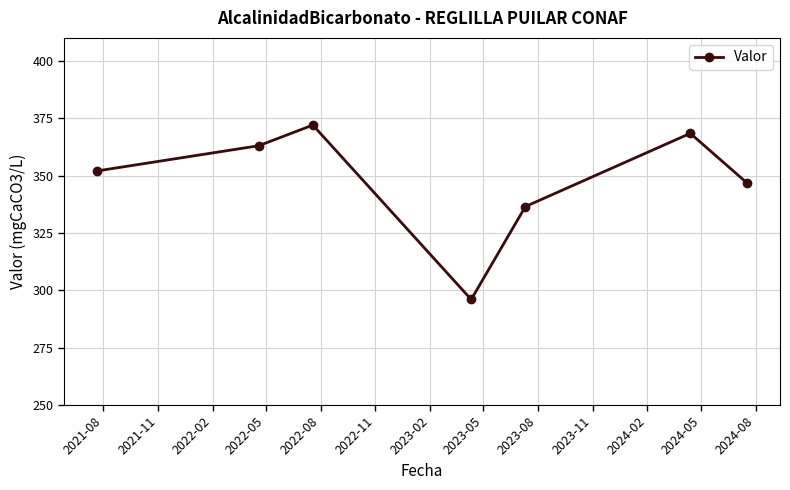

What is the maximum value shown in the chart?

372.0